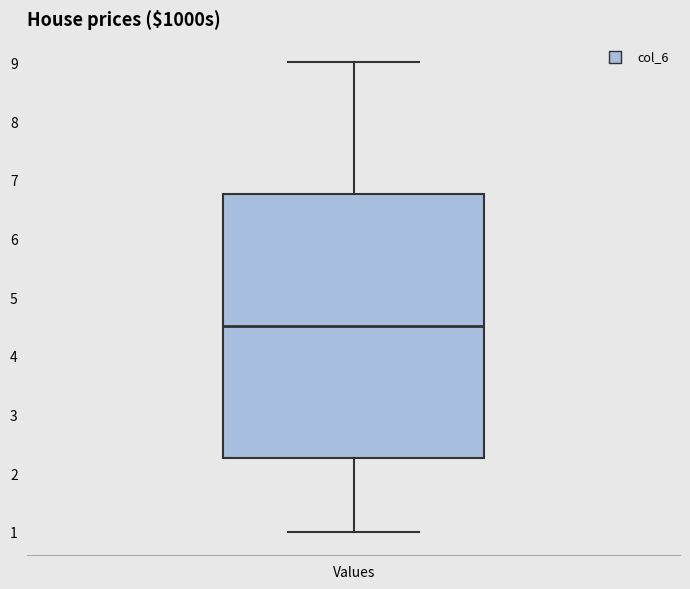

Read this box plot against the y-axis: the position of the median line, the range covered by the box, and the ends of both whiskers. The values are not printed on the chart, so give them approximately, as read against the axis.

median 4.5, box 2.3 to 6.8, whiskers 1.0 to 9.0